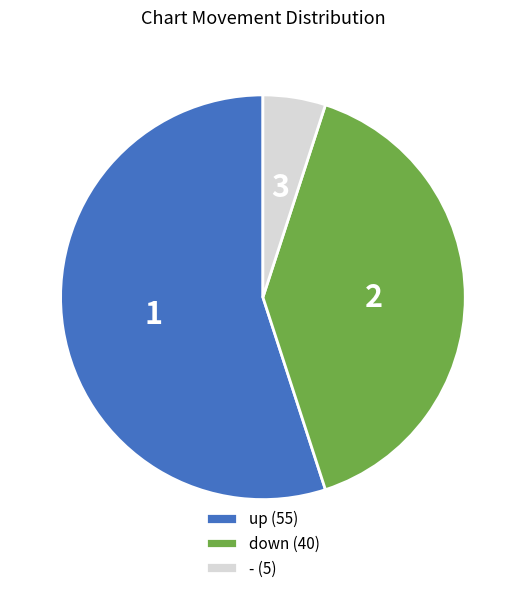

What is the smallest slice in the pie chart?

-